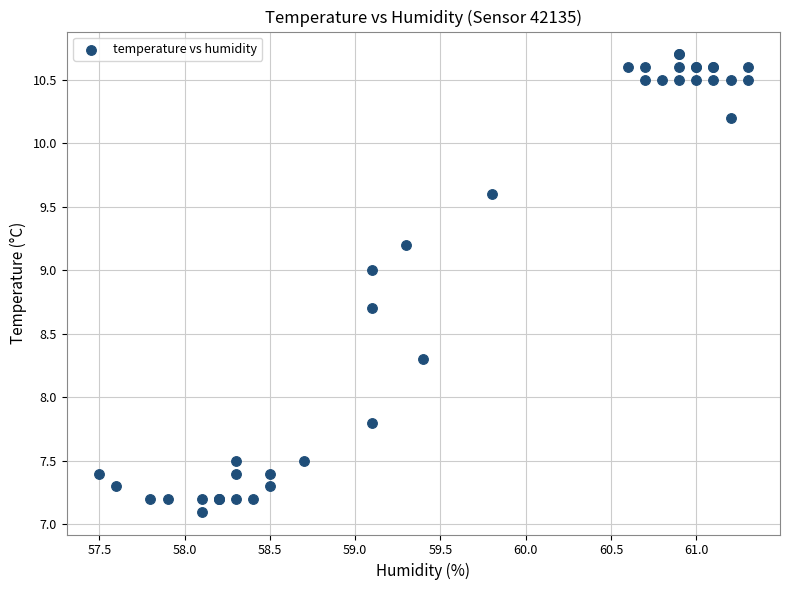

What Y value in the scatter plot is closest to 8?

7.8